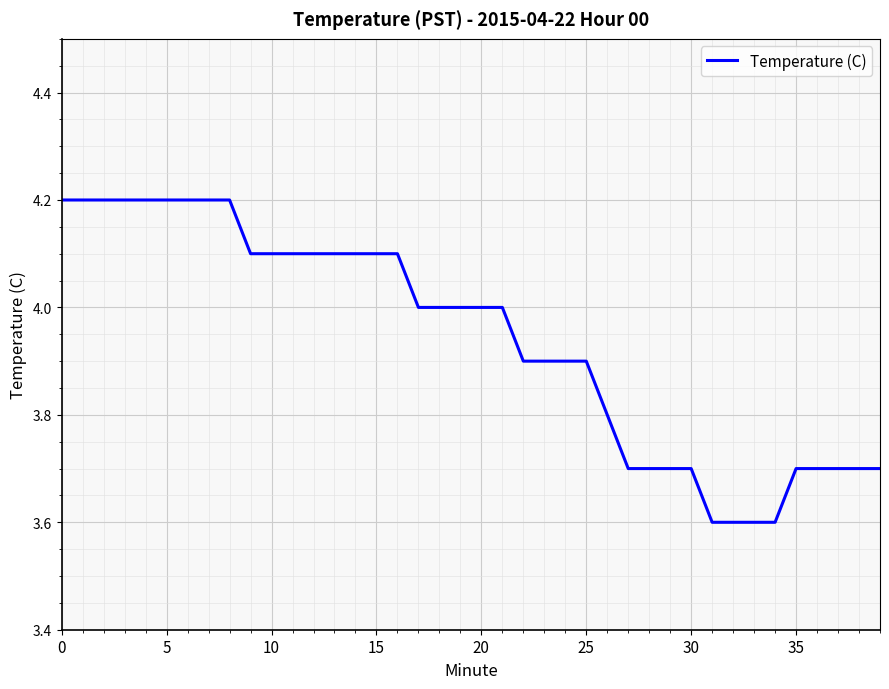

What is the difference between the maximum and minimum values?

0.6